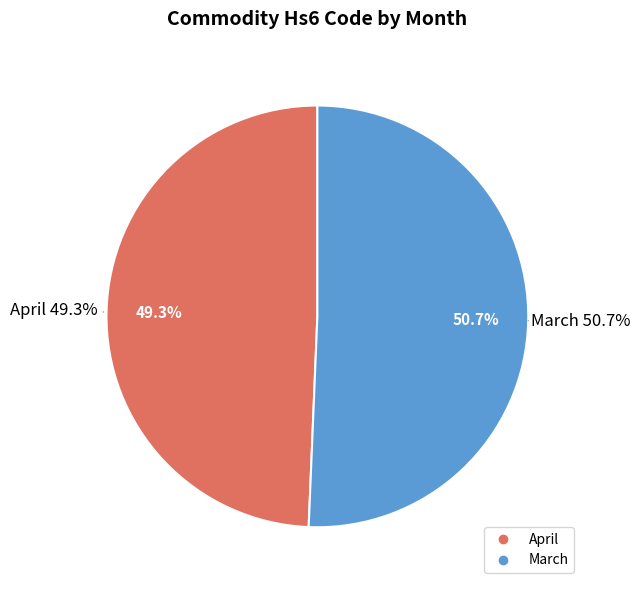

How many segments does this pie chart have?

2